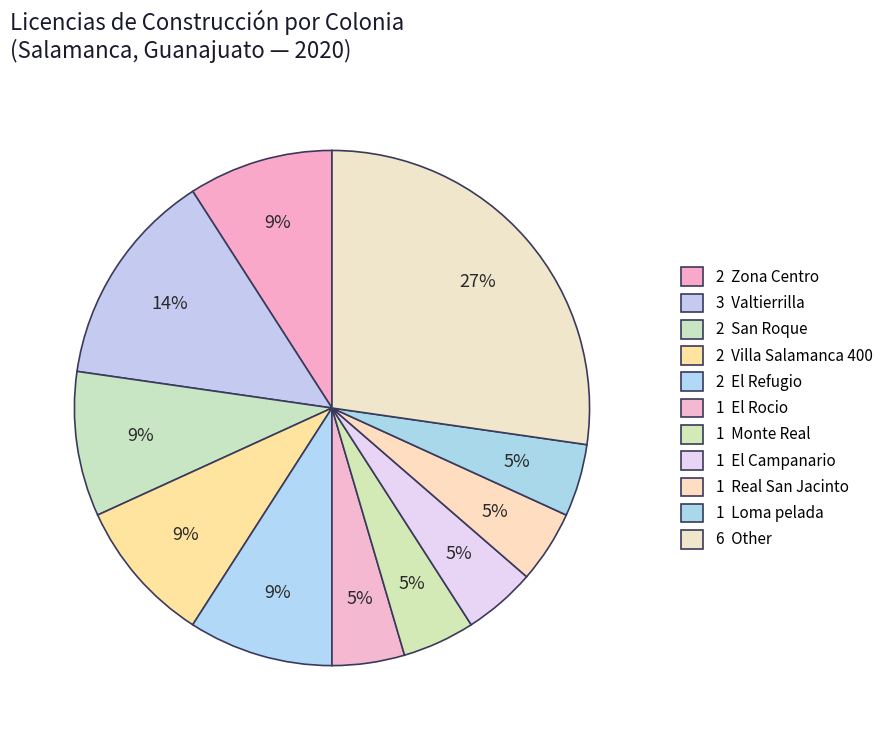

Count the number of slices in the pie.

11